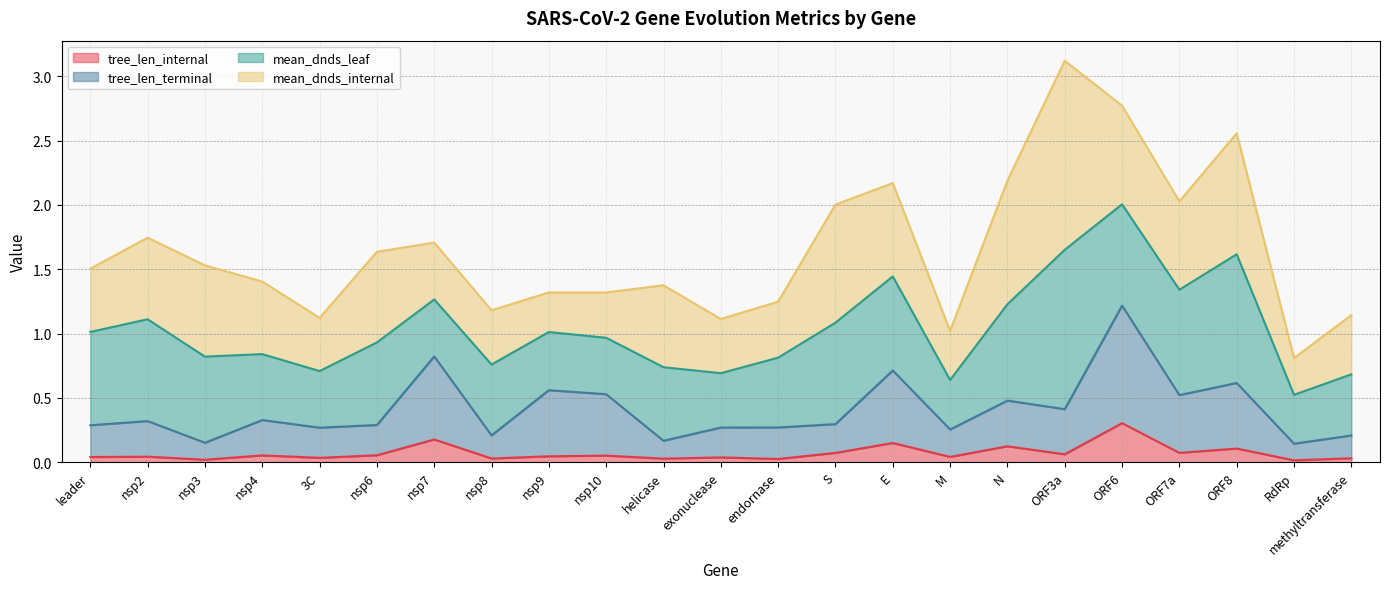

Where is the first local maximum for tree_len_internal?

nsp2